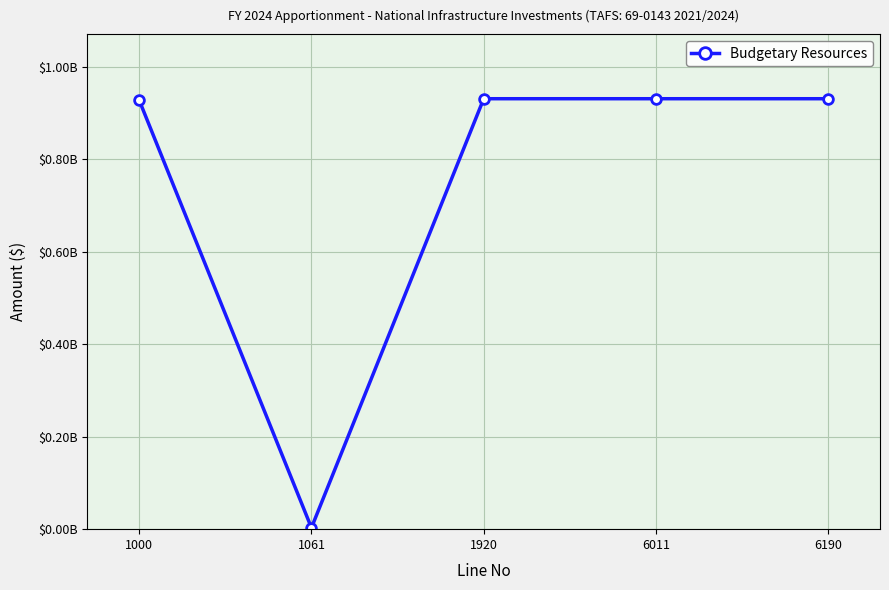

Is this an area chart (filled region under the line)?

No